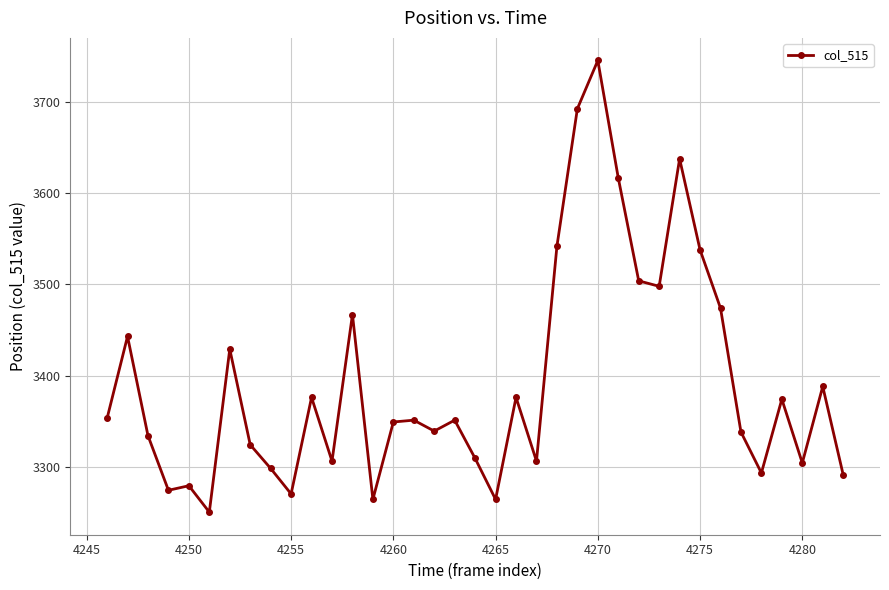

True or false: there are more than 1 points higher than both neighbors.

True